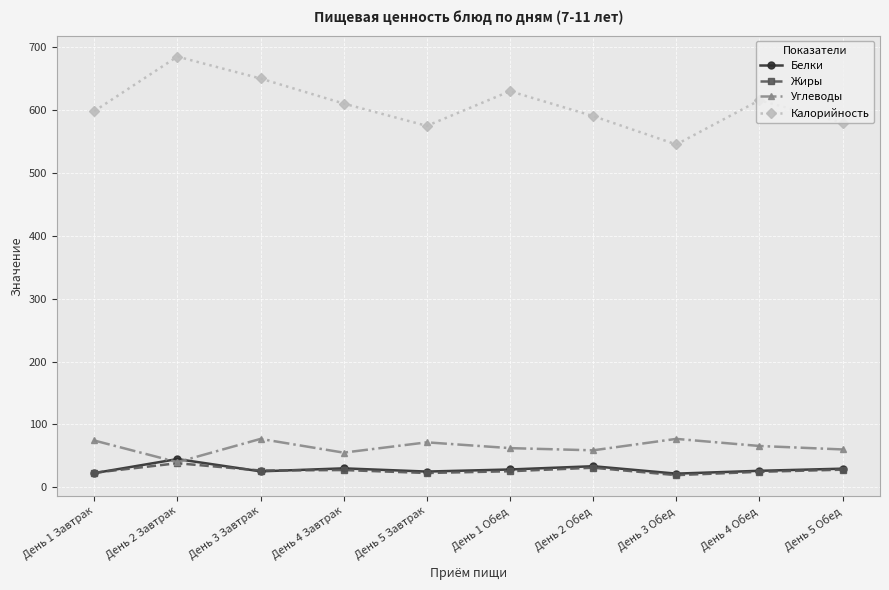

What is the difference between the second highest and minimum values in the Белки series?

11.8